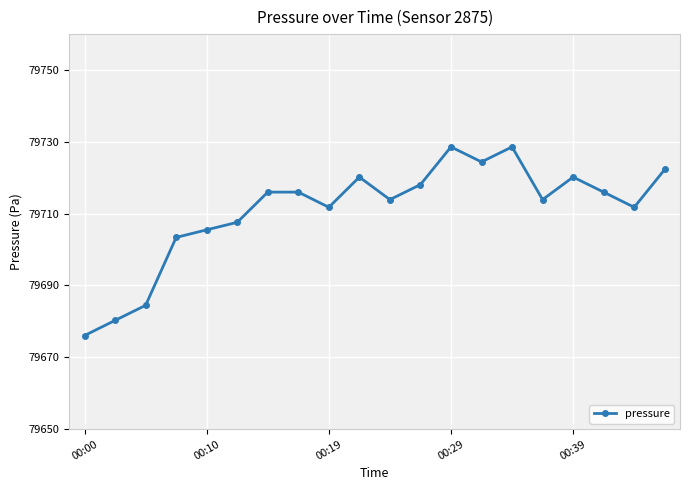

What is the value of the 20th point from the left?

79722.3